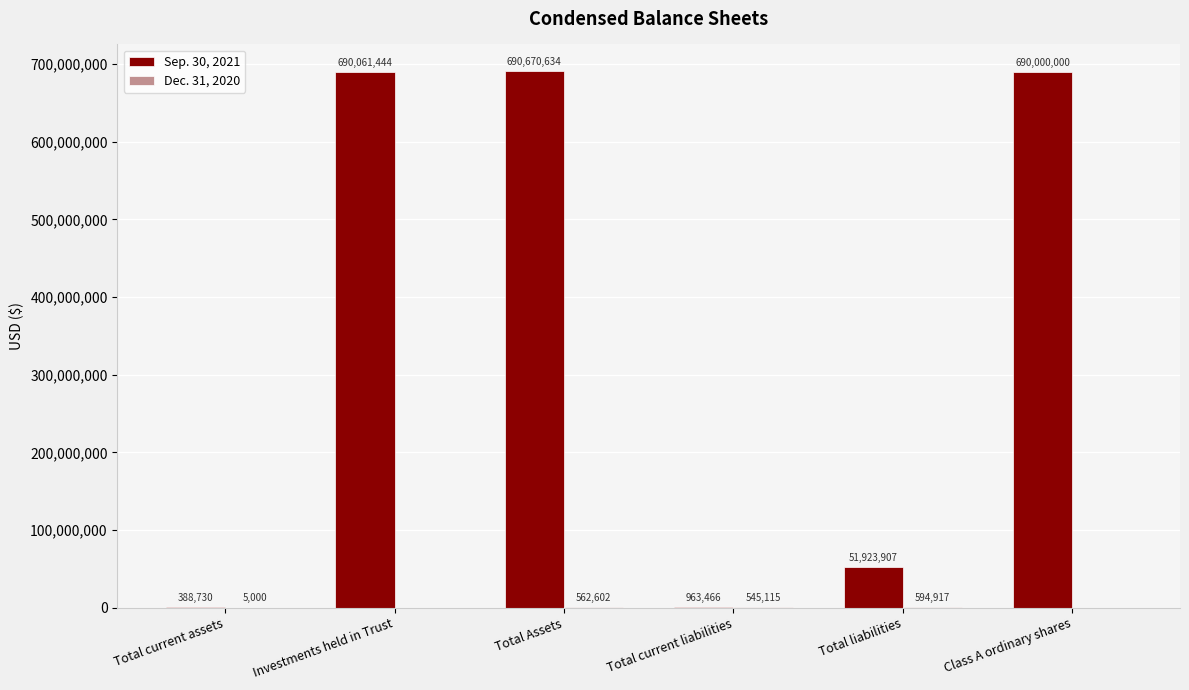

Which series changed the most between Total current assets and Investments held in Trust?

Sep. 30, 2021